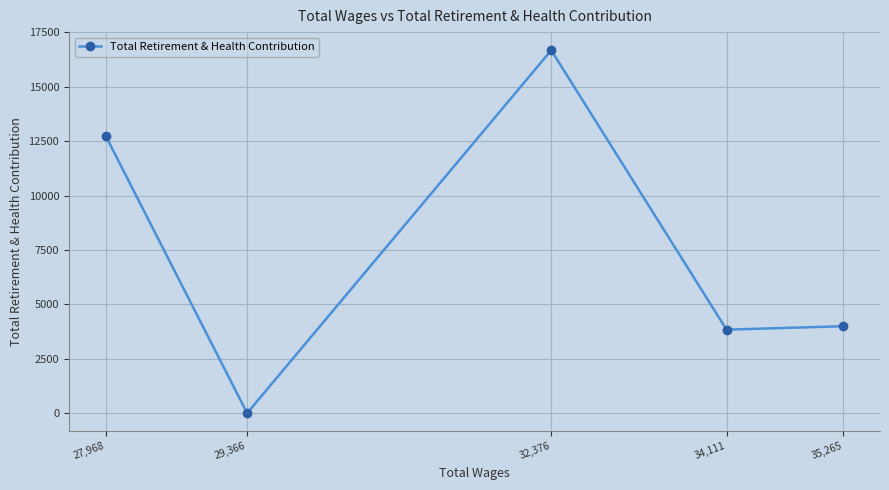

At which category does the chart reach its peak across all series?

32,376